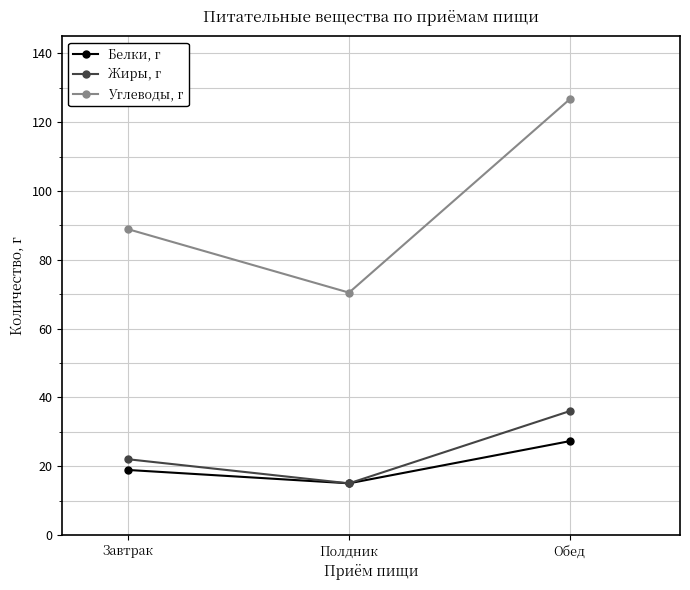

What is the label of the 3rd point from the right?

Завтрак